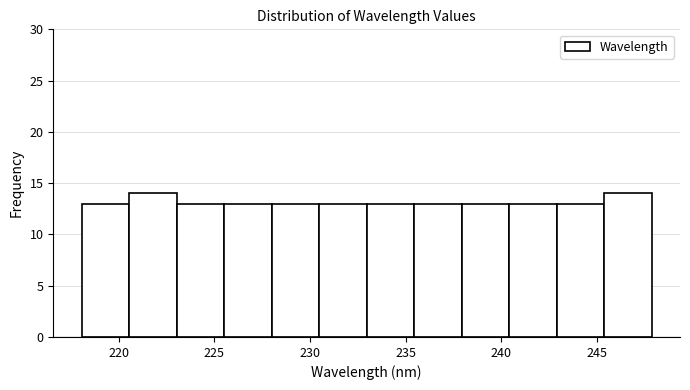

What is the height of the bar covering 243.0 to 245.5 on the x-axis? Neither the bar edges nor the heights are printed on the chart, so give them approximately, as read against the axes.

13